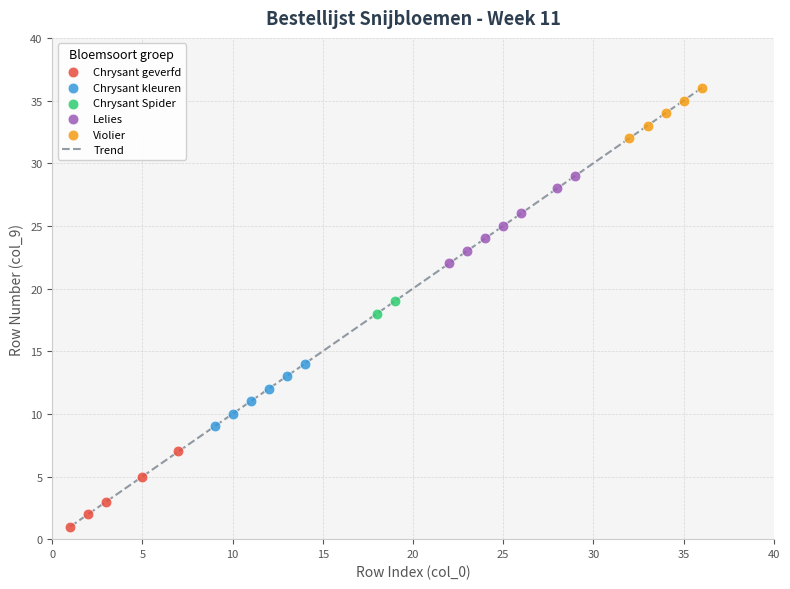

What is the difference between the maximum and minimum values?

35